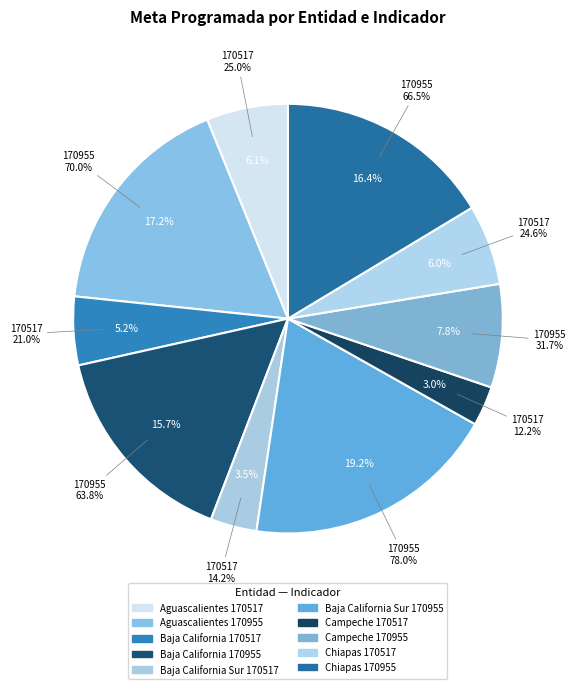

Rank the categories by value from lowest to highest.

Campeche
170517, Baja California Sur
170517, Baja California
170517, Chiapas
170517, Aguascalientes
170517, Campeche
170955, Baja California
170955, Chiapas
170955, Aguascalientes
170955, Baja California Sur
170955